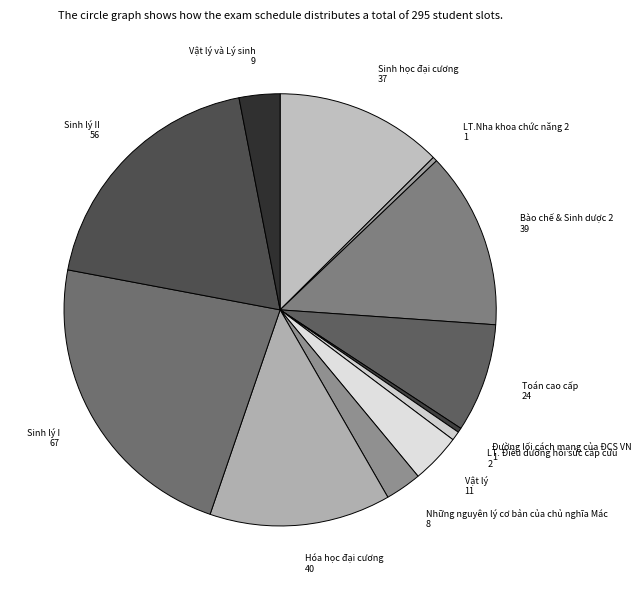

How many segments does this pie chart have?

12